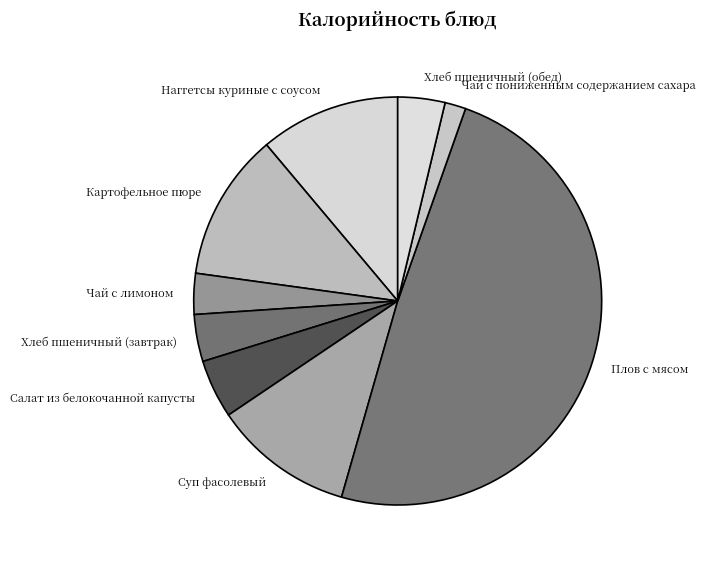

Approximately how many times larger is the value at Чай с лимоном compared to Картофельное пюре?

0.3